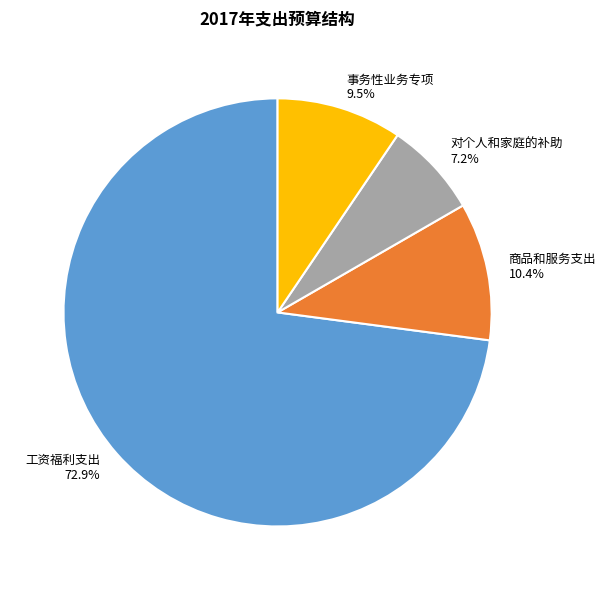

Which slice is the smallest?

对个人和家庭的补助